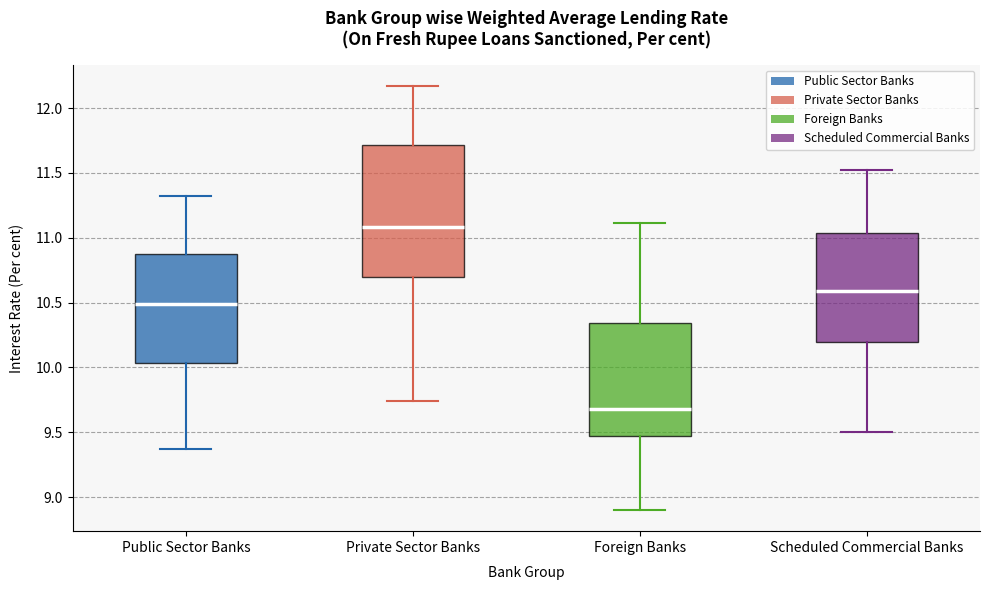

Reading left to right, transcribe this box plot: for each box, give where its median line is, the range the box spans, and where its two whiskers end, as read against the y-axis. The values are not printed on the chart, so give them approximately, as read against the axis.

Public Sector Banks: median 10.50, box 10.05 to 10.90, whiskers 9.35 to 11.30
Private Sector Banks: median 11.10, box 10.70 to 11.70, whiskers 9.75 to 12.15
Foreign Banks: median 9.70, box 9.45 to 10.35, whiskers 8.90 to 11.10
Scheduled Commercial Banks: median 10.60, box 10.20 to 11.05, whiskers 9.50 to 11.50